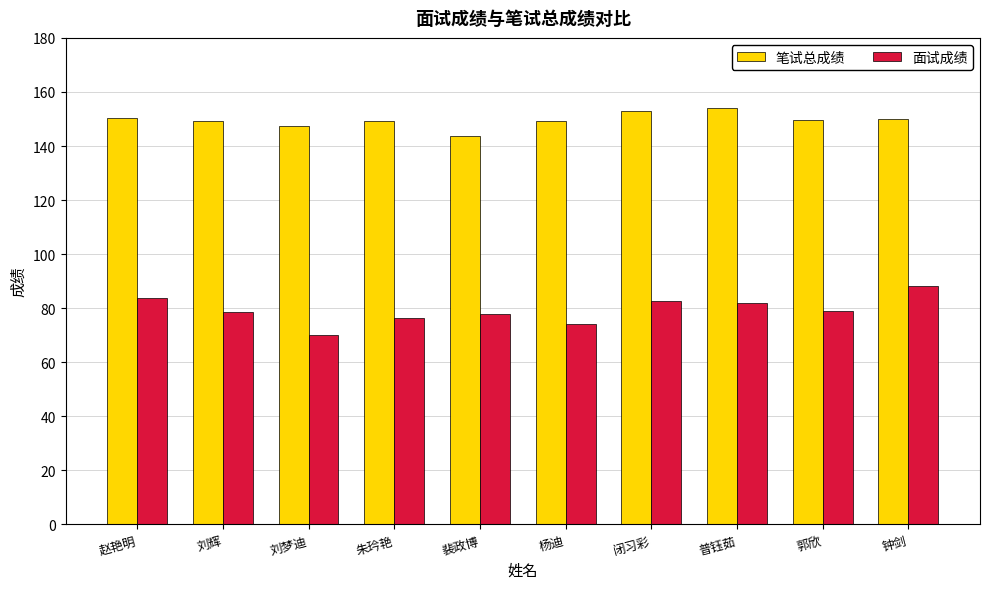

What is the total value across all series at 赵艳明?

234.3